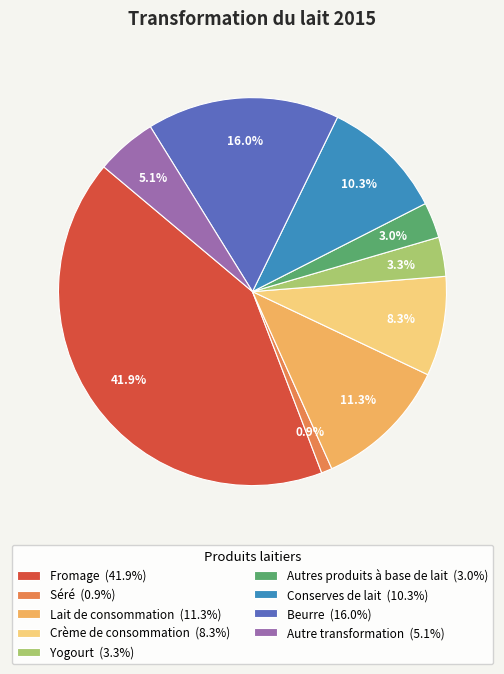

What is the smallest slice in the pie chart?

Séré